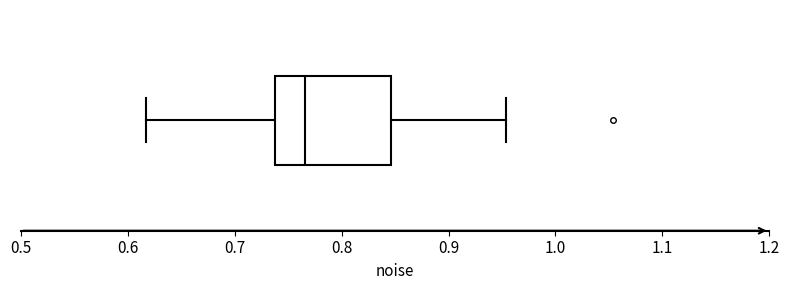

Where is the right edge of the box on the x-axis? The values are not printed on the chart, so give them approximately, as read against the axis.

0.85